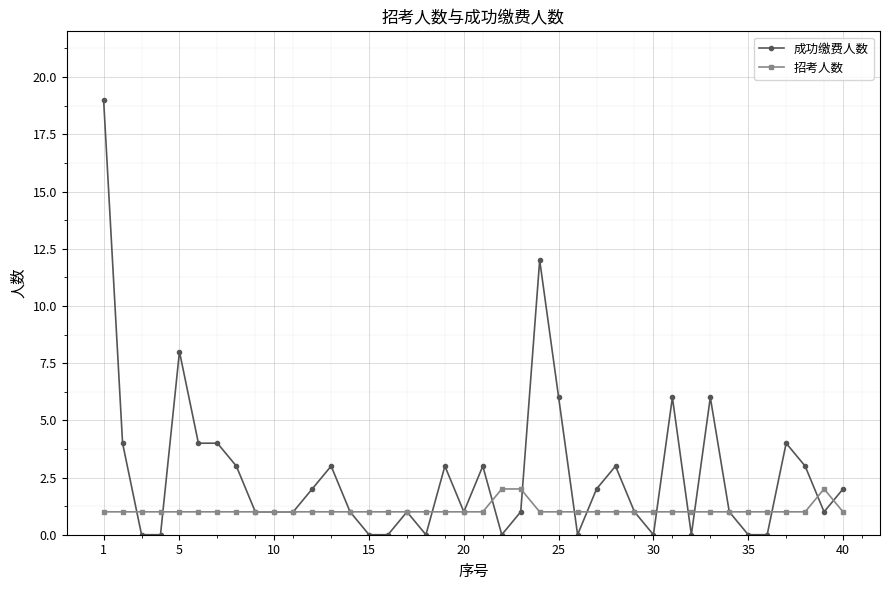

Rank the series by their average value, from lowest to highest.

招考人数, 成功缴费人数